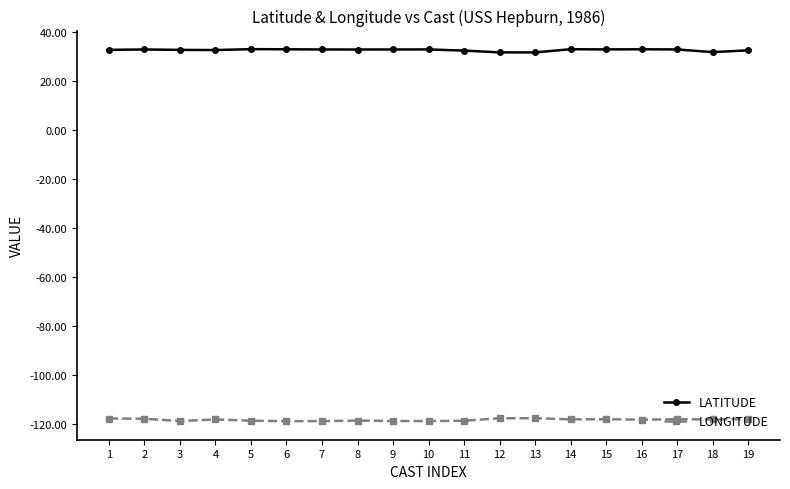

The value of LONGITUDE at 2 is -188.9. True or false?

False